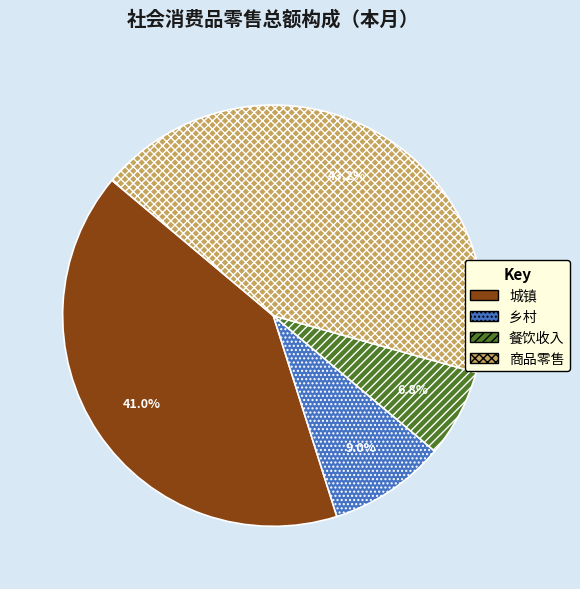

Which has a higher value, 城镇 or 乡村?

城镇